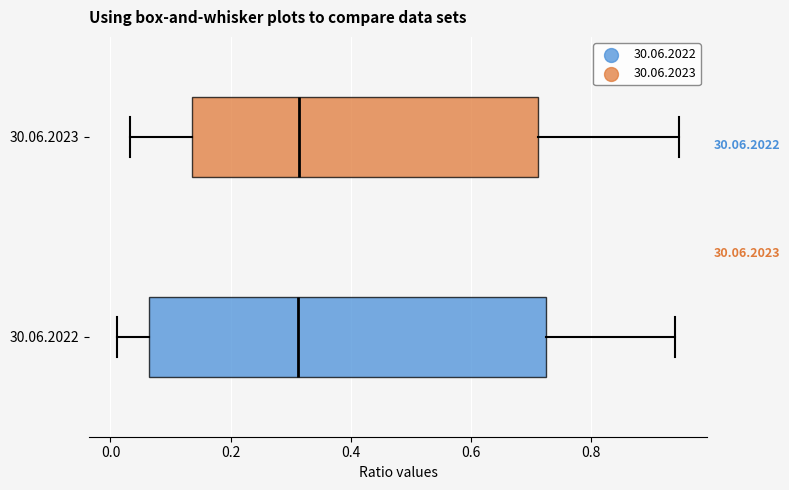

Reading bottom to top, read every box against the x-axis: the position of its median line, the range the box covers, and the ends of its whiskers. The values are not printed on the chart, so give them approximately, as read against the axis.

30.06.2022: median 0.32, box 0.06 to 0.72, whiskers 0.02 to 0.94
30.06.2023: median 0.32, box 0.14 to 0.72, whiskers 0.04 to 0.94